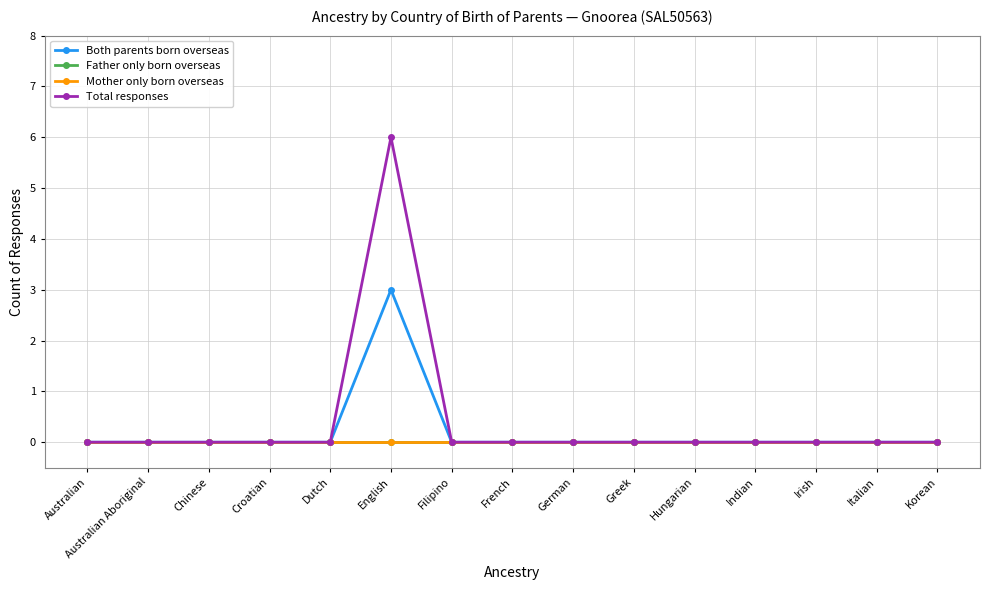

Is this an area chart (filled region under the line)?

No